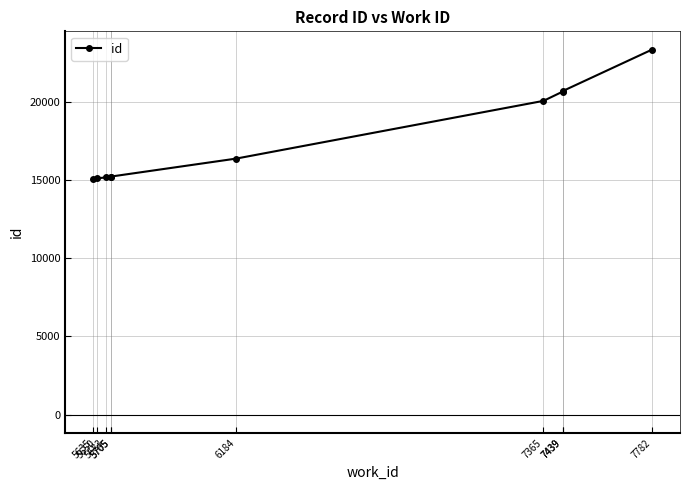

Rank the categories by value from lowest to highest.

5635, 5650, 5683, 5705, 5705, 6184, 7365, 7439, 7439, 7782